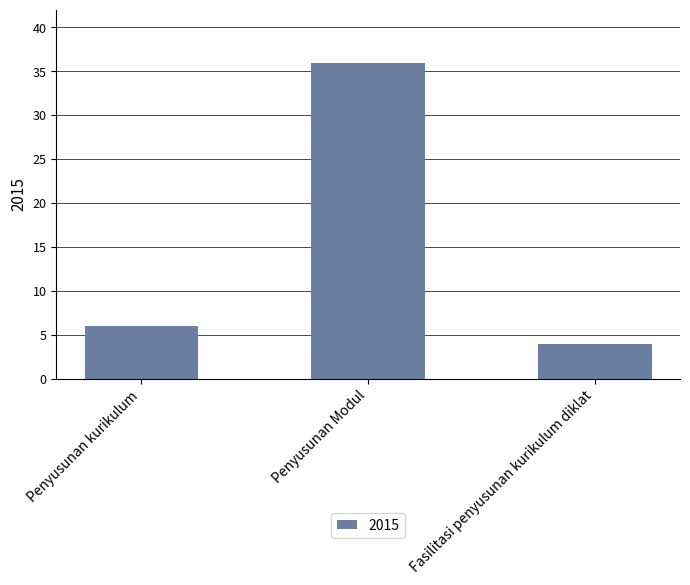

What is the difference between the values at Penyusunan kurikulum and Fasilitasi penyusunan kurikulum diklat?

2